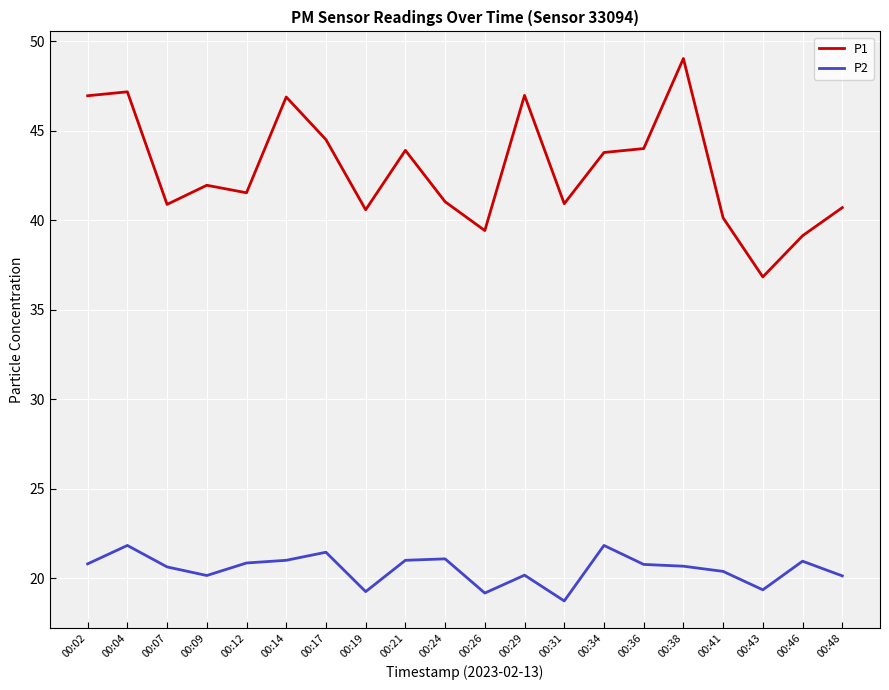

True or false: P1 and P2 intersect in this chart.

False